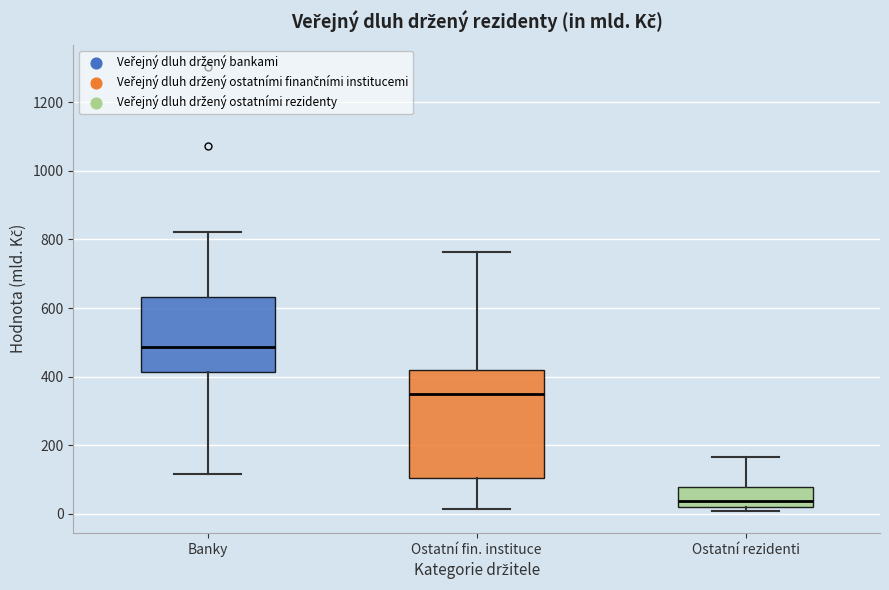

Which box is the tallest, from its lower edge to its upper edge?

Ostatní fin. instituce